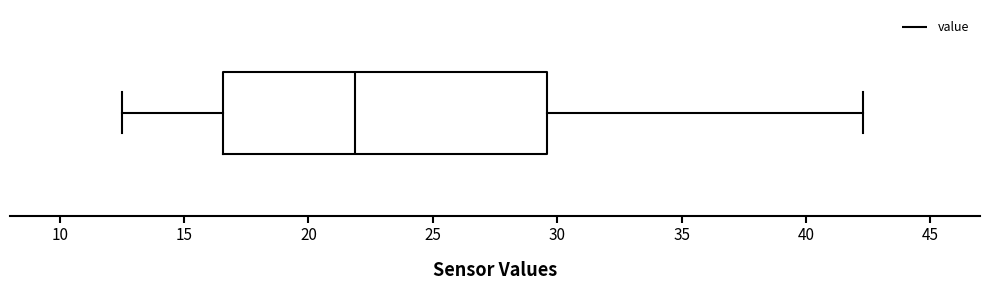

Transcribe this box plot: give where the median line is, the range the box spans, and where the two whiskers end, as read against the x-axis. The values are not printed on the chart, so give them approximately, as read against the axis.

median 22.0, box 16.5 to 29.5, whiskers 12.5 to 42.5